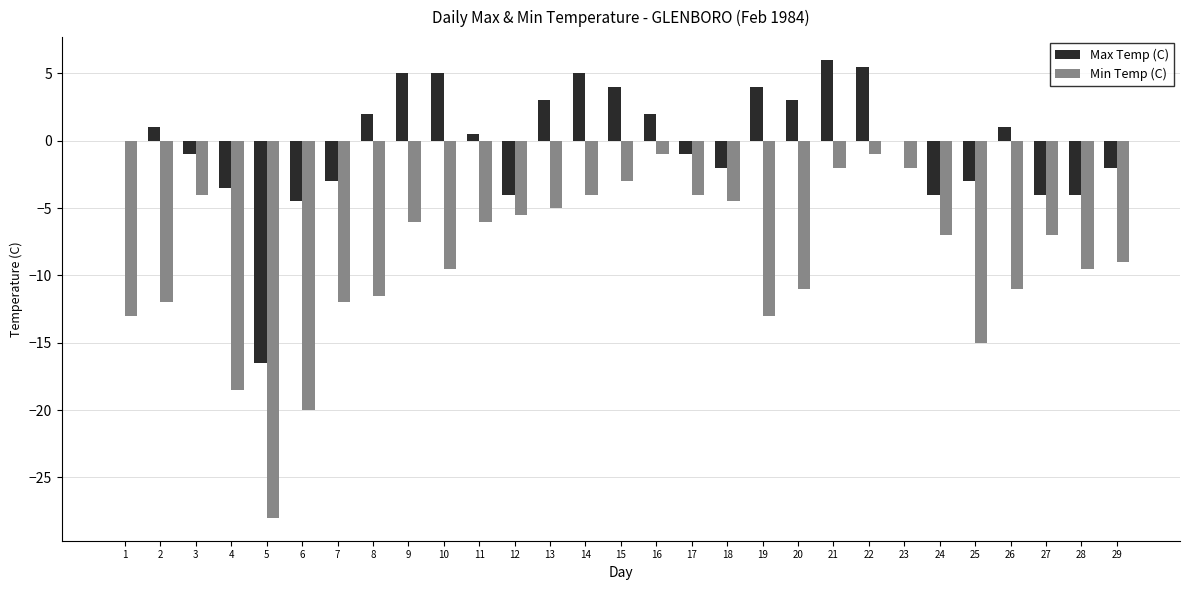

What is the sum of the Min Temp (C) values at 24 and 2?

-19.0